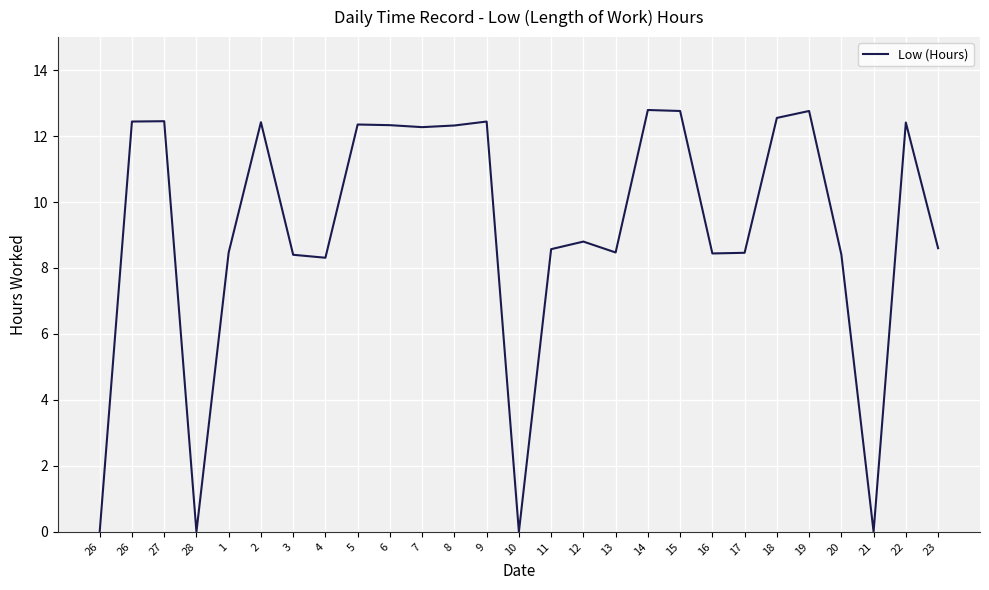

Rank the categories by value from lowest to highest.

26, 28, 10, 21, 4, 3, 20, 16, 17, 1, 13, 11, 23, 12, 7, 8, 6, 5, 22, 2, 26, 9, 27, 18, 15, 19, 14